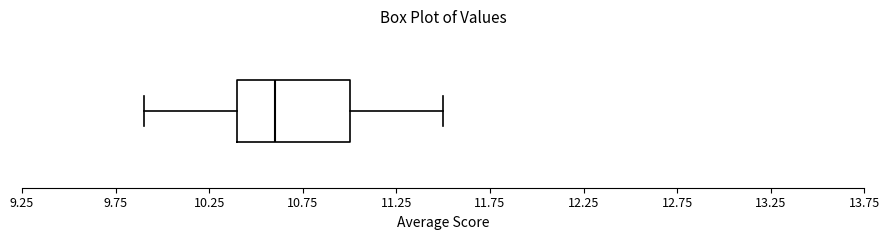

Where does the median line of the box sit on the x-axis? The values are not printed on the chart, so give them approximately, as read against the axis.

10.6